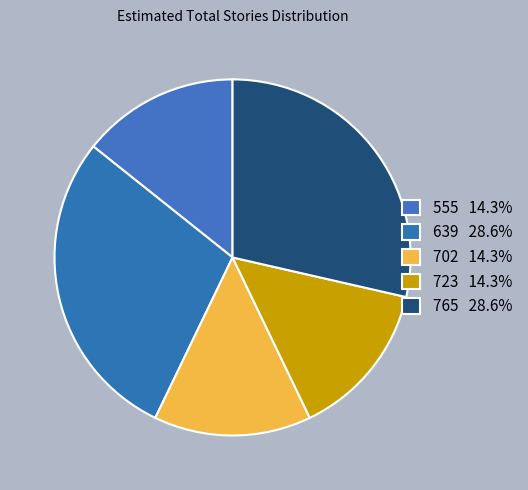

How many segments does this pie chart have?

5